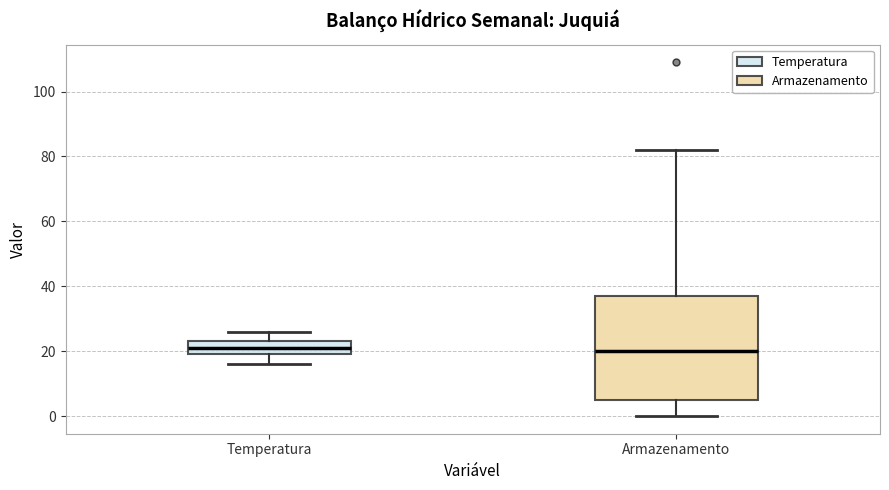

Where does the median line of the box for Armazenamento sit on the y-axis? The values are not printed on the chart, so give them approximately, as read against the axis.

20